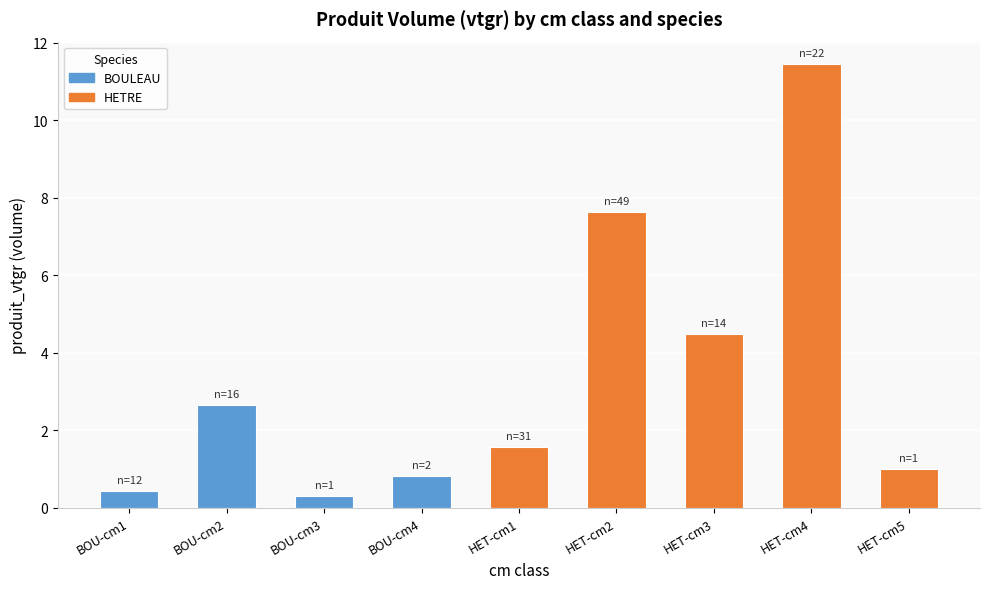

Which label corresponds to the largest value in the chart?

HET-cm4